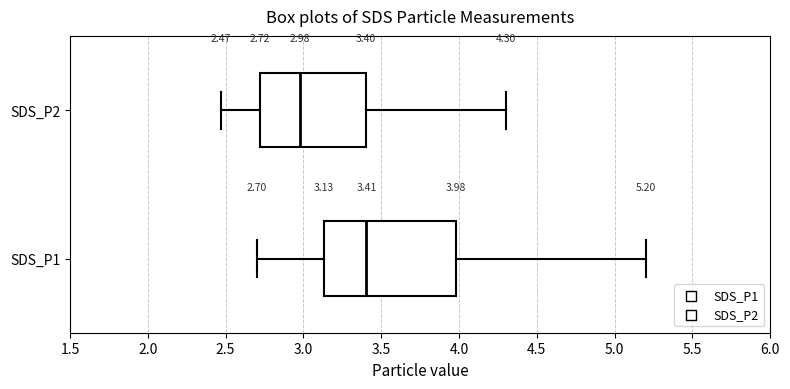

Which box has the furthest to the left median line?

SDS_P2